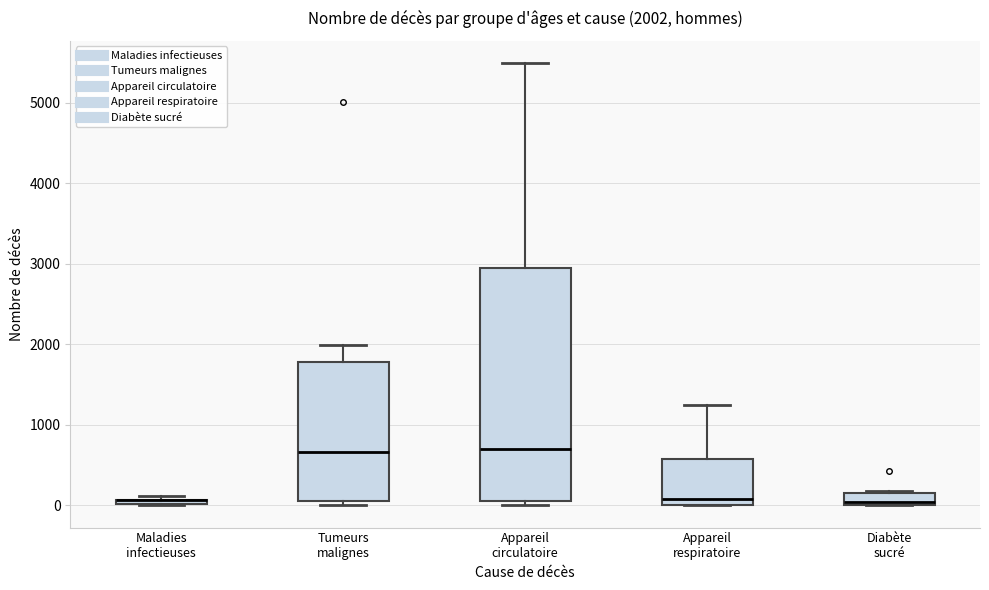

Comparing the boxes themselves (not the whiskers), which one is the tallest?

Appareil circulatoire